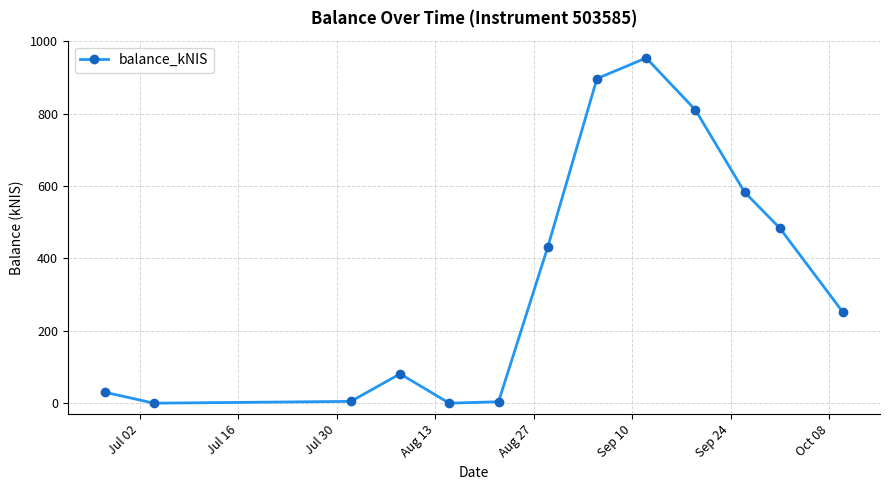

What is the average value?

348.5